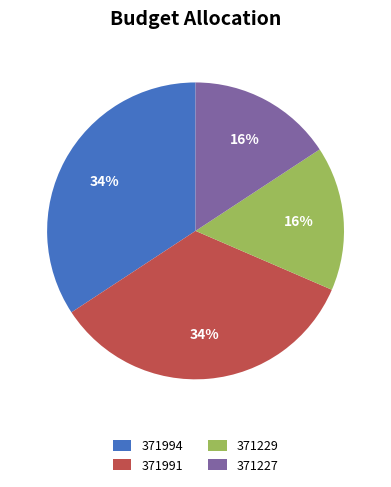

To the nearest percent, what is the combined percentage of 371229 and 371991?

50%